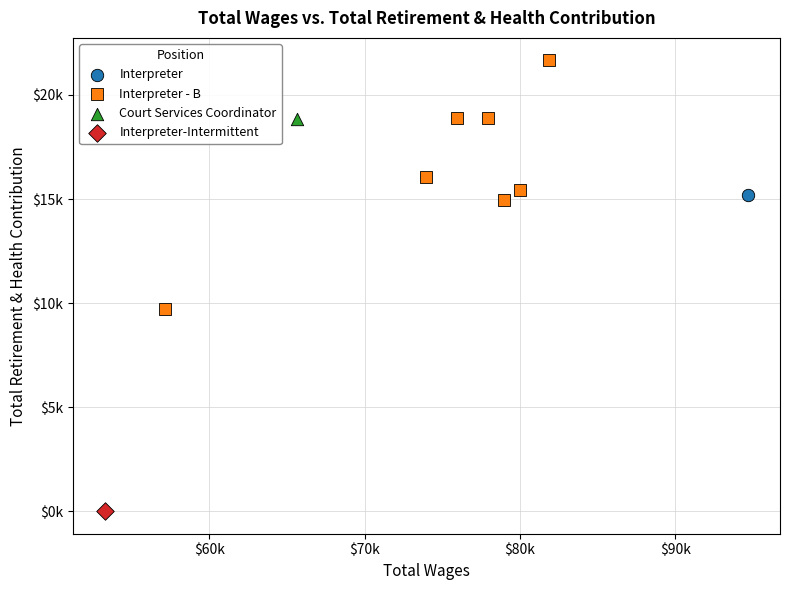

What are all the series names shown in the legend?

Interpreter, Interpreter - B, Court Services Coordinator, Interpreter-Intermittent